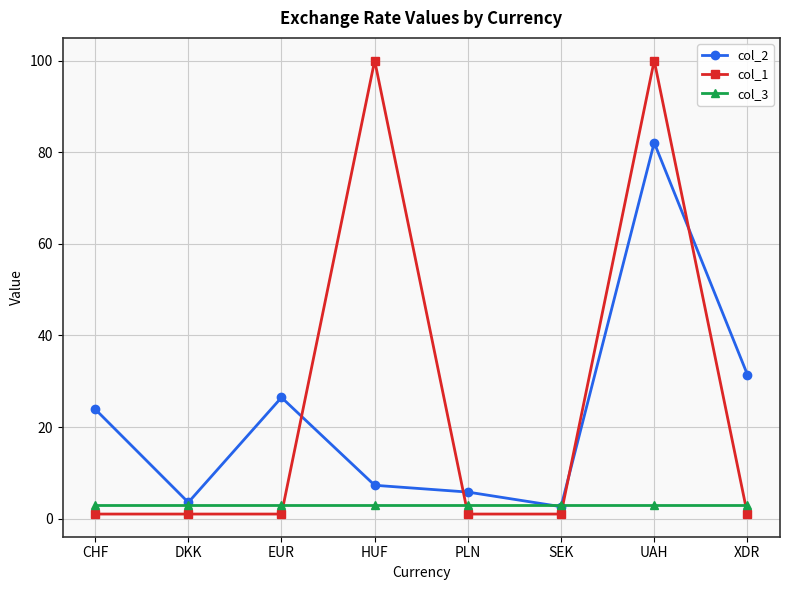

Count the number of categories in the chart.

8